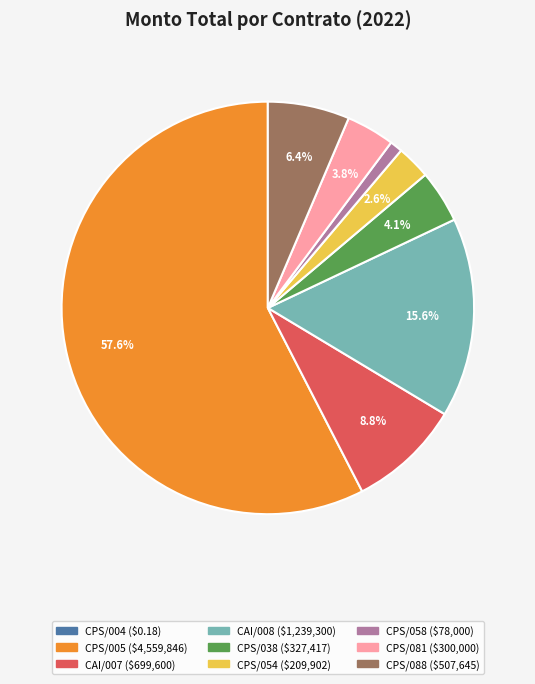

Is there a majority slice in this chart?

Yes